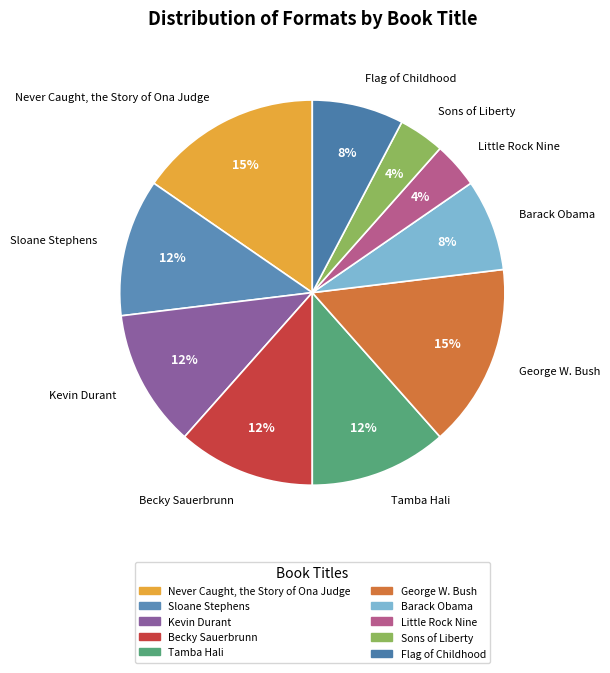

Which has a higher value, Never Caught, the Story of Ona Judge or Kevin Durant?

Never Caught, the Story of Ona Judge